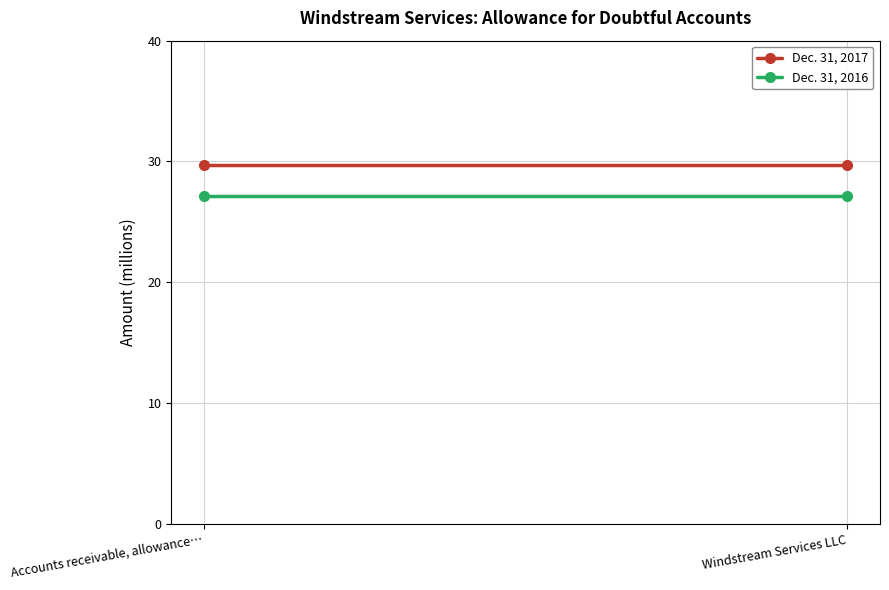

Reading left to right, transcribe all the data shown in this chart.

Dec. 31, 2017: 29.7	29.7
Dec. 31, 2016: 27.1	27.1